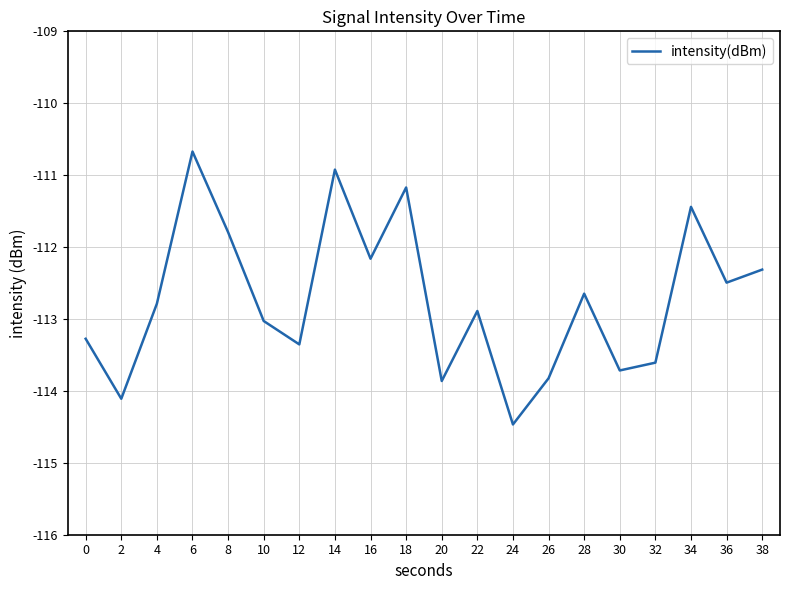

How many values are below -112?

15